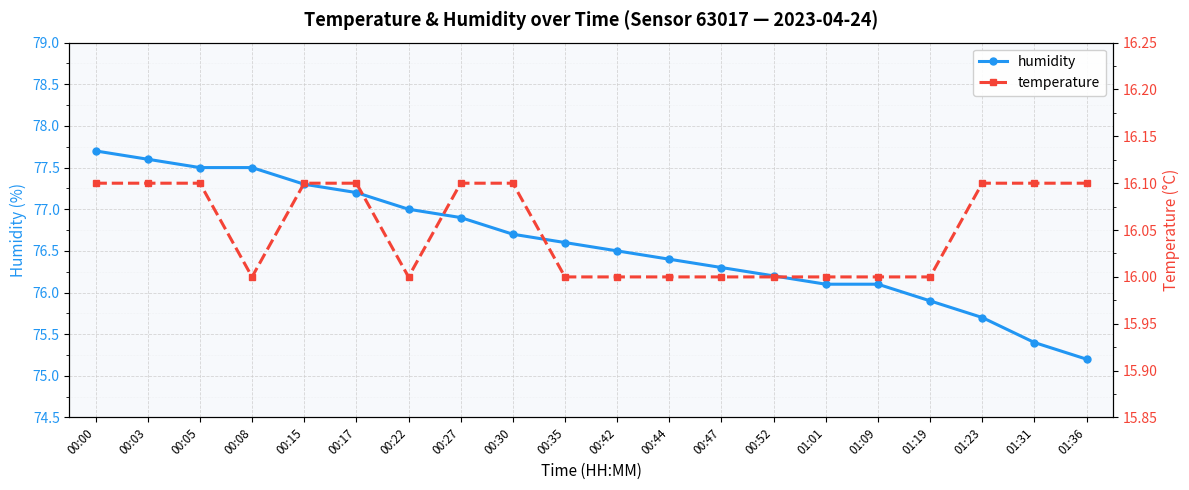

What are all the series names shown in the legend?

humidity, temperature